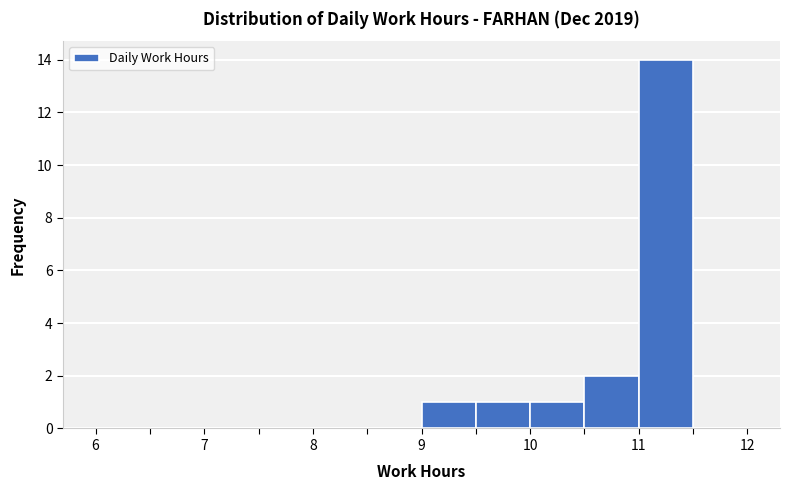

Over which range of the x-axis is the bar tallest?

11.0 to 11.5